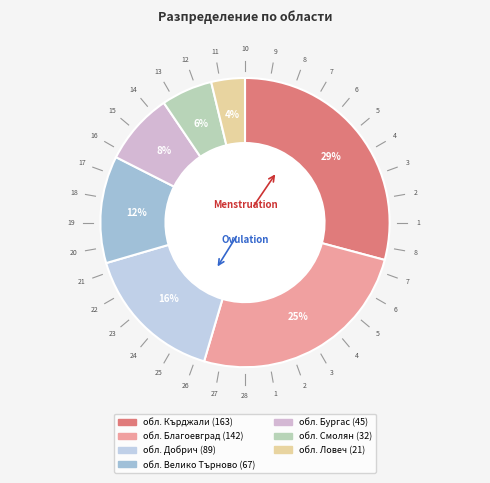

Count the number of slices in the pie.

7